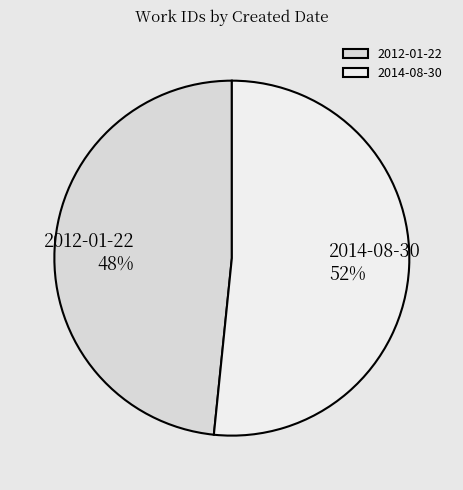

What is the largest slice in the pie chart?

2014-08-30